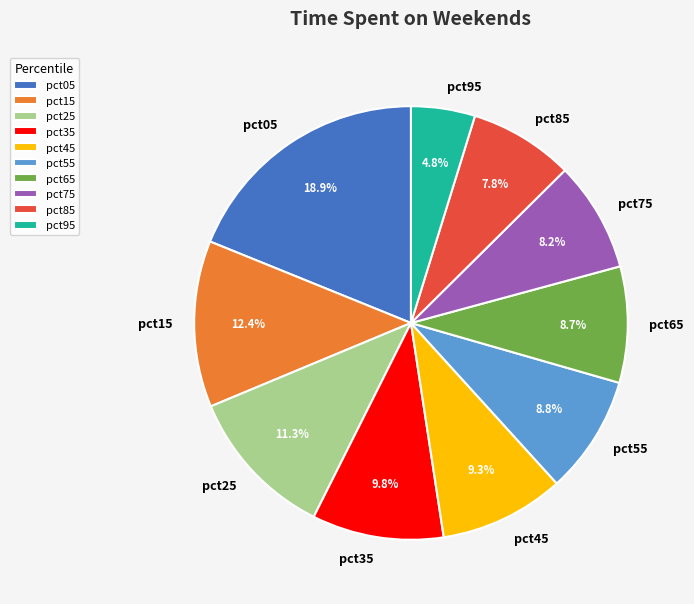

To the nearest percent, what is the difference between the pct95 and pct55 slice percentages?

4%